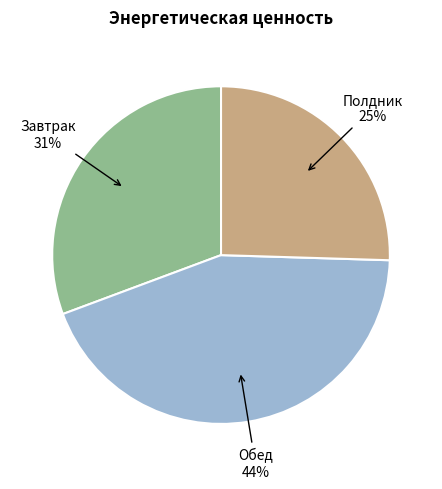

To the nearest percent, what is the average slice percentage?

33%